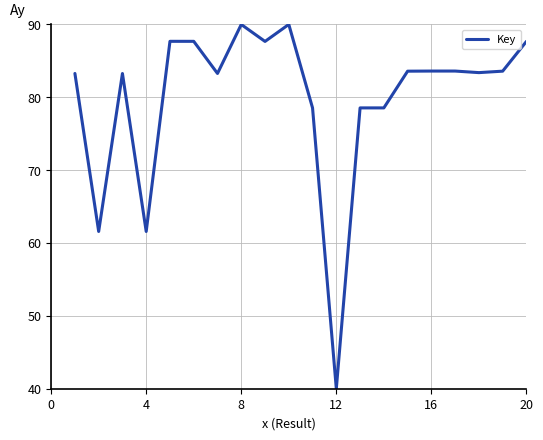

What is the difference between the maximum and minimum values?

50.0